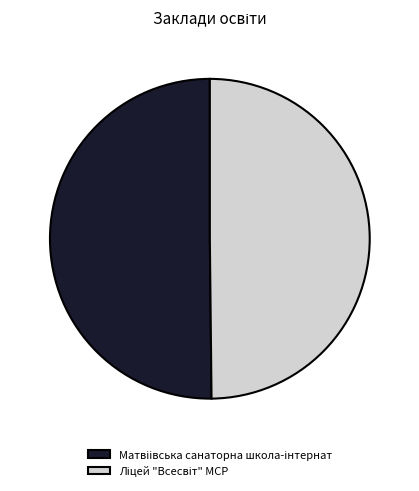

Is it true that Матвіівська санаторна школа-інтернат is 50% of the pie?

True